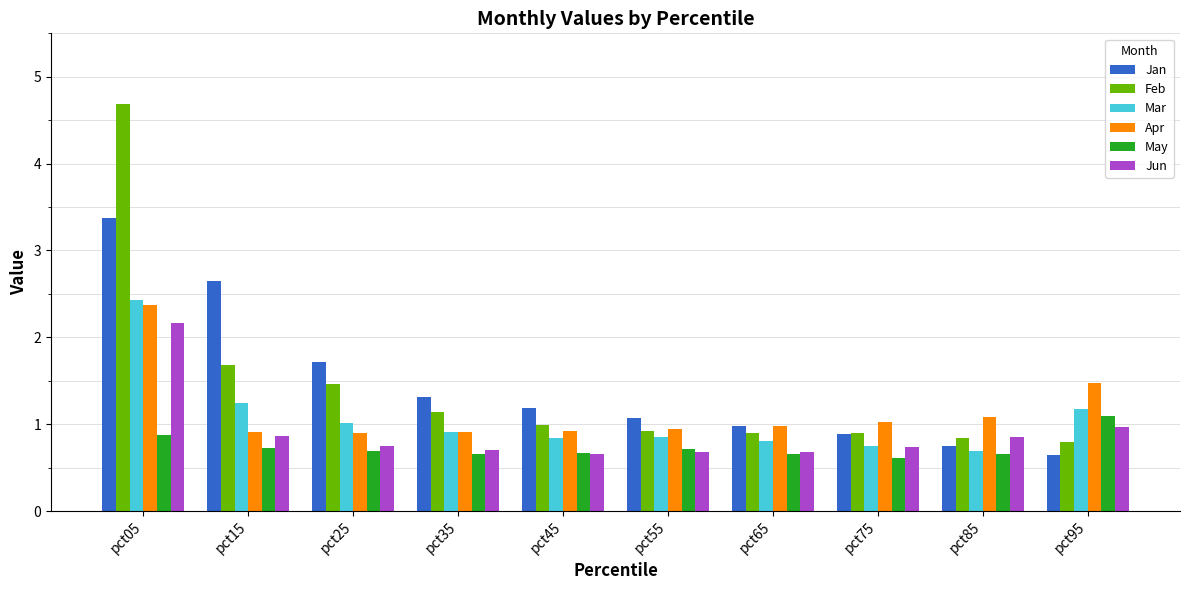

List the series in order of their peak value, highest first.

Feb, Jan, Mar, Apr, Jun, May